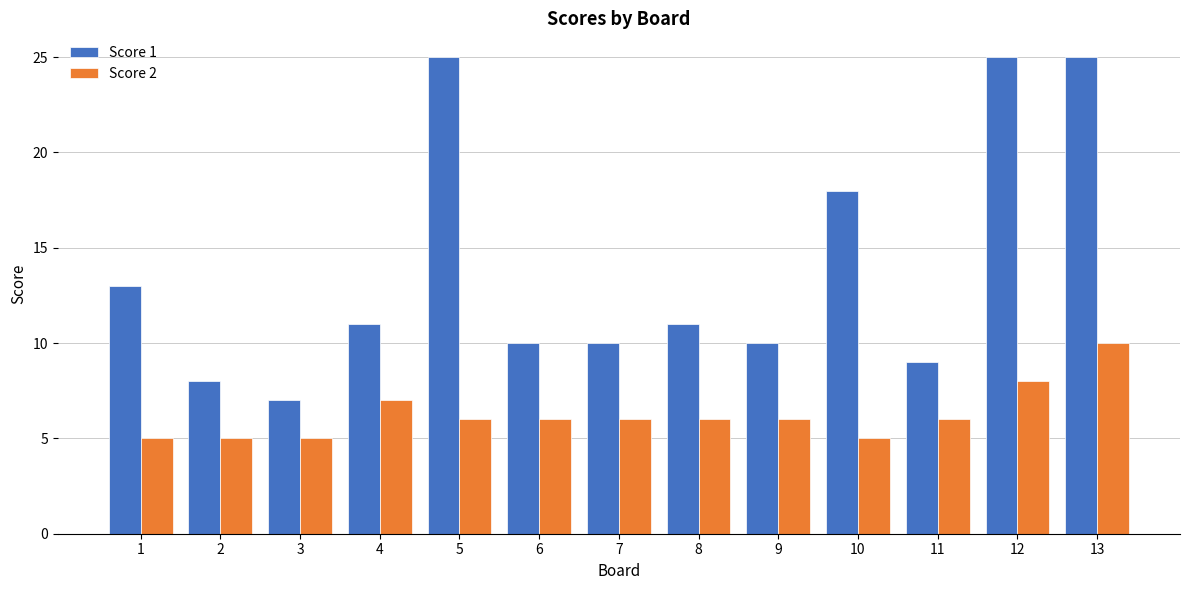

Rank the series by their average value, from lowest to highest.

Score 2, Score 1